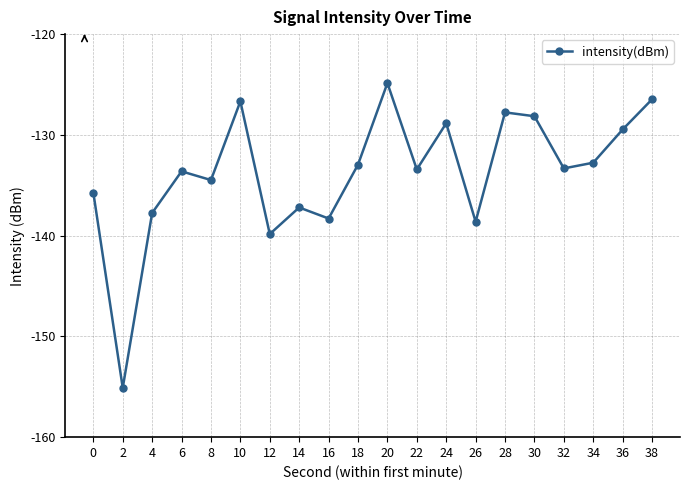

What is the difference between the maximum and minimum values?

30.2